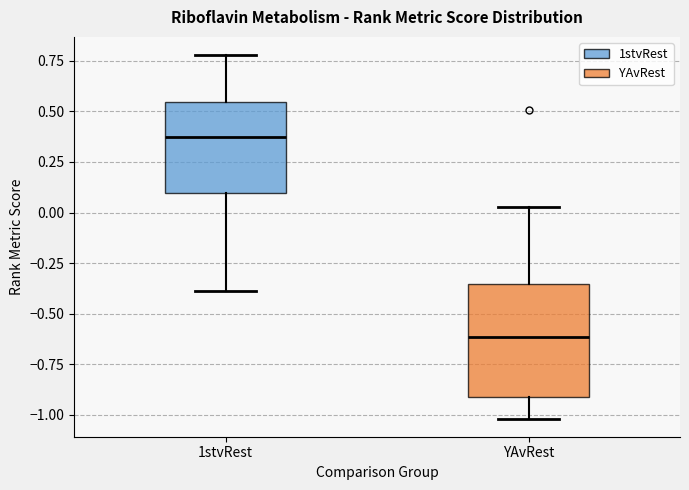

Reading left to right, read every box against the y-axis: the position of its median line, the range the box covers, and the ends of its whiskers. The values are not printed on the chart, so give them approximately, as read against the axis.

1stvRest: median 0.35, box 0.10 to 0.55, whiskers -0.40 to 0.80
YAvRest: median -0.60, box -0.90 to -0.35, whiskers -1.00 to 0.05